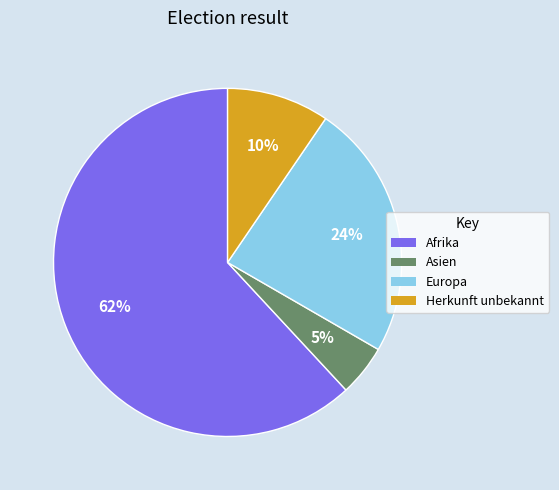

True or false: Europa accounts for 24% of the total.

True